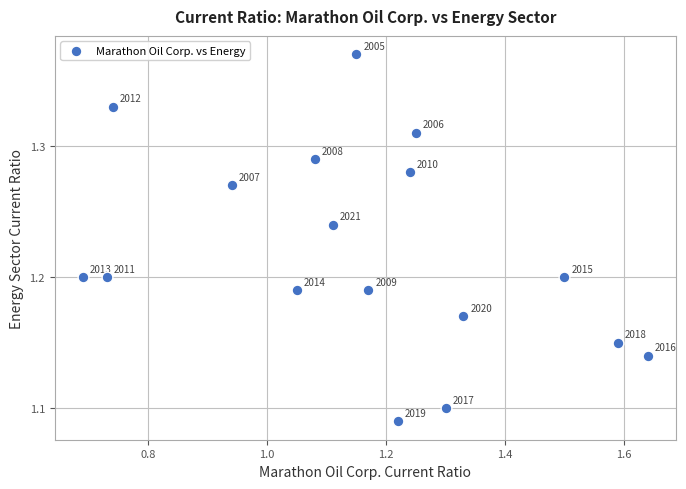

What is the range of X values (max minus min)?

0.9